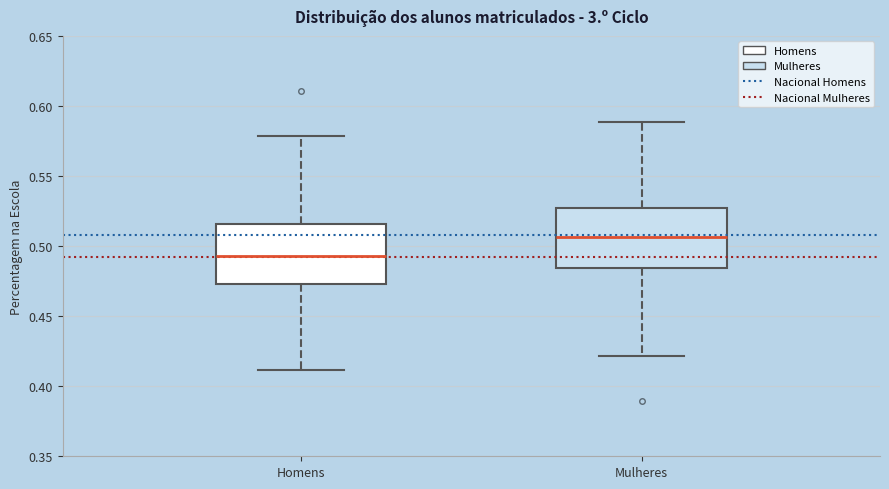

Reading left to right, transcribe this box plot: for each box, give where its median line is, the range the box spans, and where its two whiskers end, as read against the y-axis. The values are not printed on the chart, so give them approximately, as read against the axis.

Homens: median 0.495, box 0.475 to 0.515, whiskers 0.410 to 0.580
Mulheres: median 0.505, box 0.485 to 0.525, whiskers 0.420 to 0.590